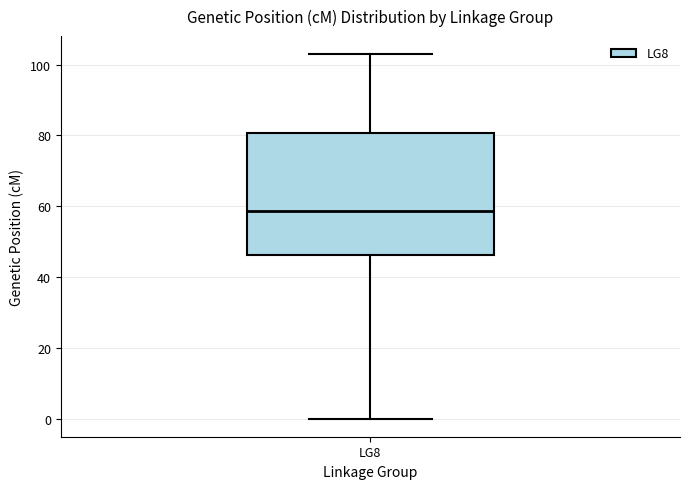

Read this box plot against the y-axis: the position of the median line, the range covered by the box, and the ends of both whiskers. The values are not printed on the chart, so give them approximately, as read against the axis.

median 58, box 46 to 80, whiskers 0 to 102